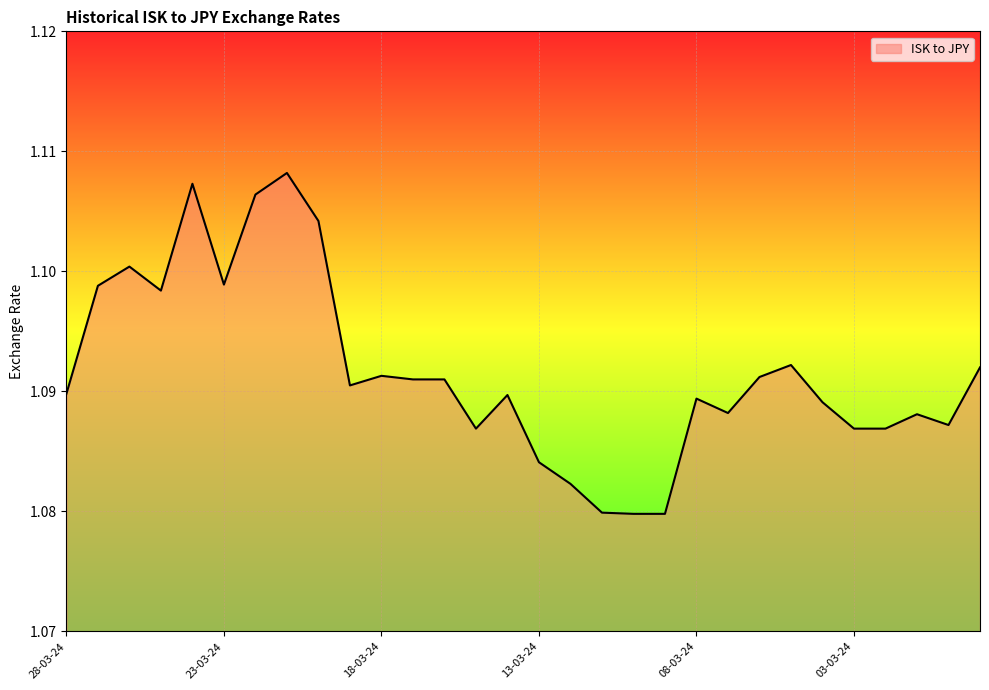

What is the value of the 19th point from the left?

1.1